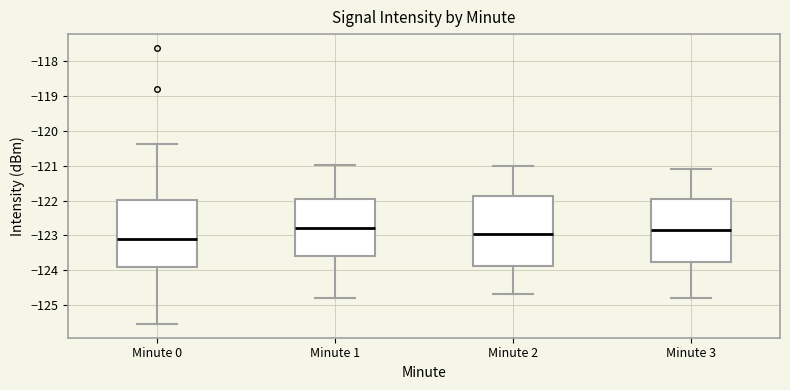

Which box has the lowest median line?

Minute 0